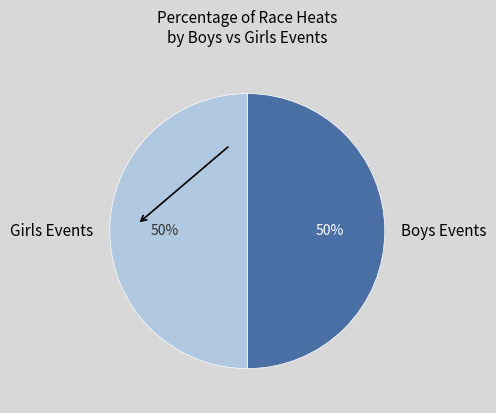

To the nearest percent, what is the average slice percentage?

50%